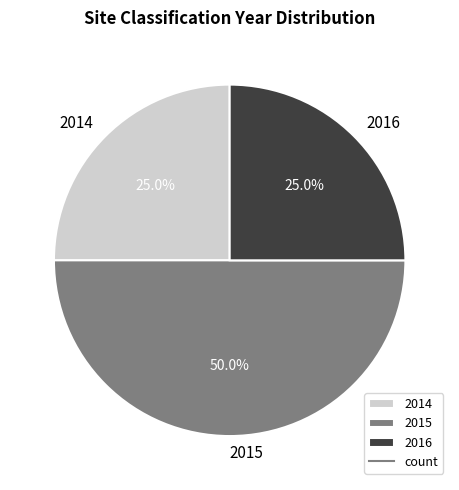

Approximately how many times larger is the value at 2016 compared to 2014?

1.0